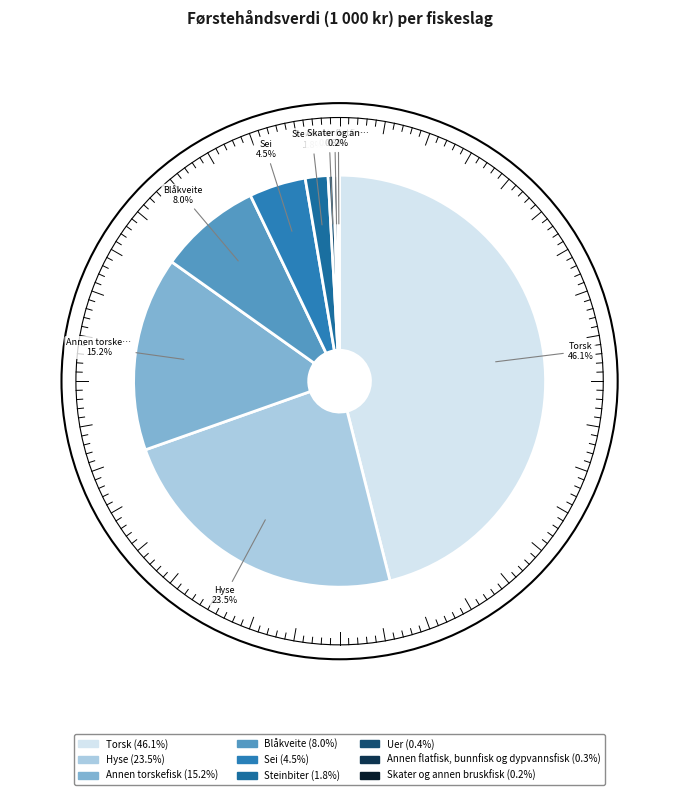

How many slices are in this pie chart?

9